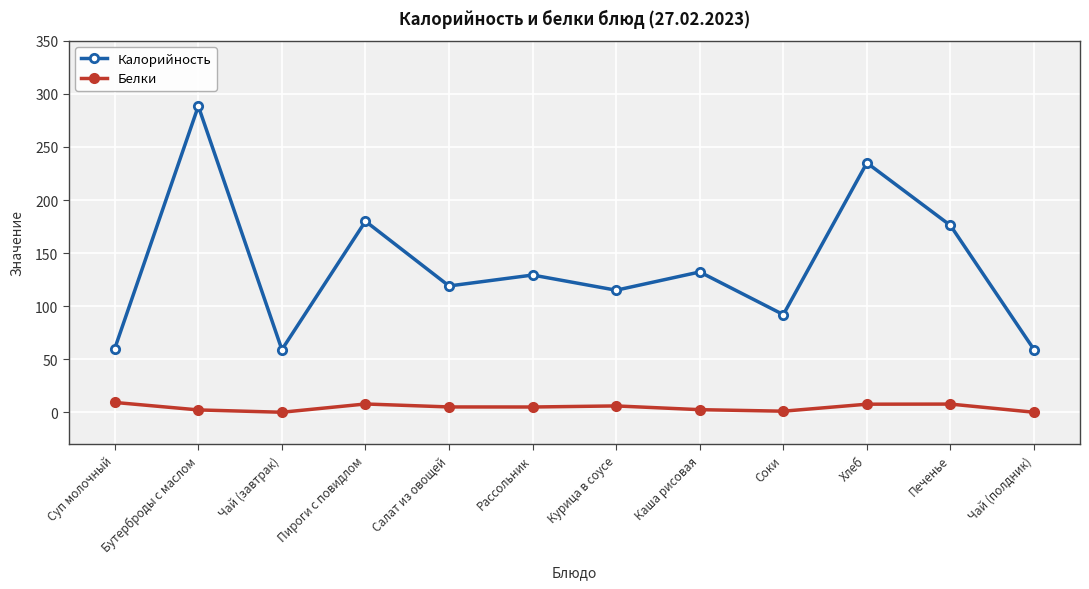

What is the difference between the second highest and second lowest values in the Калорийность series?

176.0